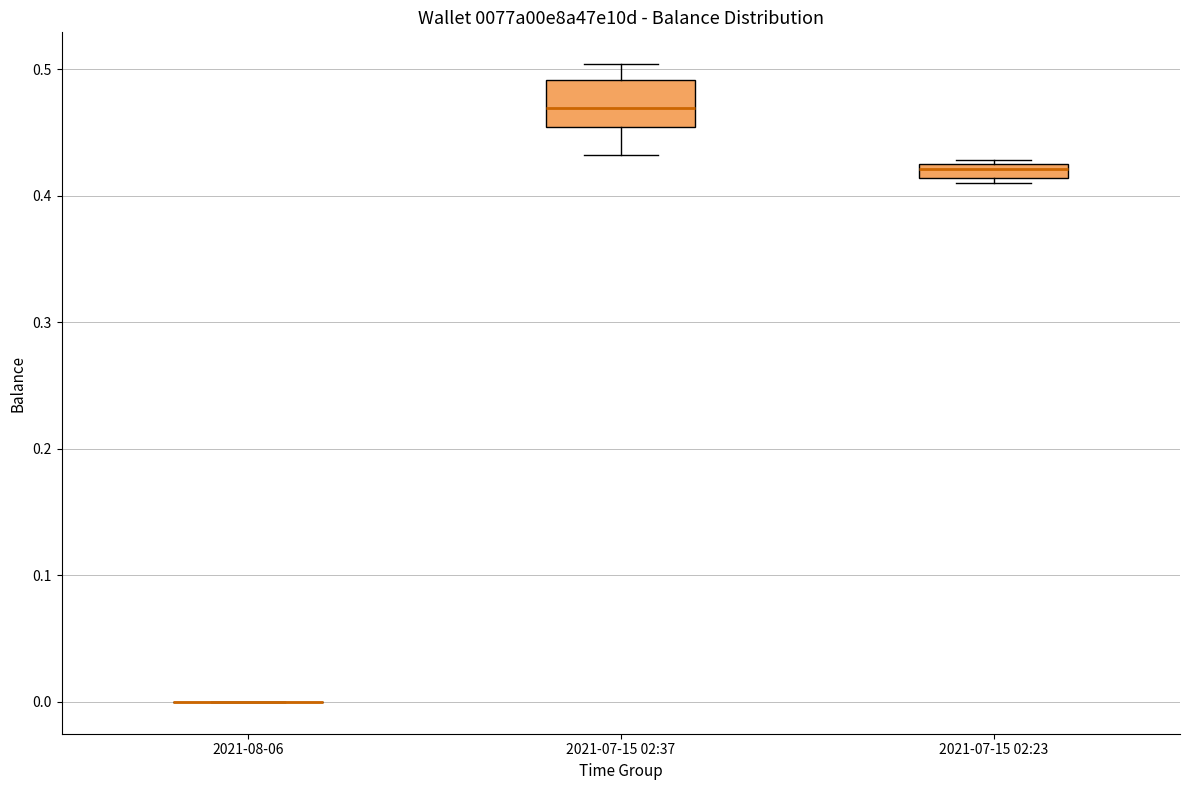

Where is the upper edge of the box for 2021-07-15 02:37 on the y-axis? The values are not printed on the chart, so give them approximately, as read against the axis.

0.49